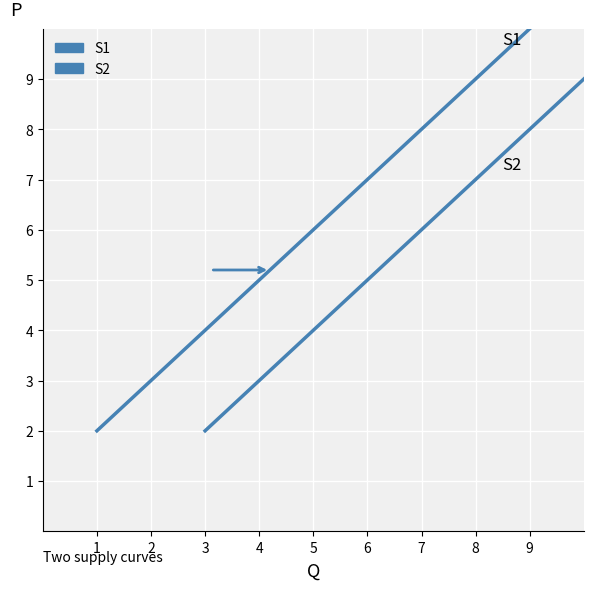

How many series are shown in this chart?

2